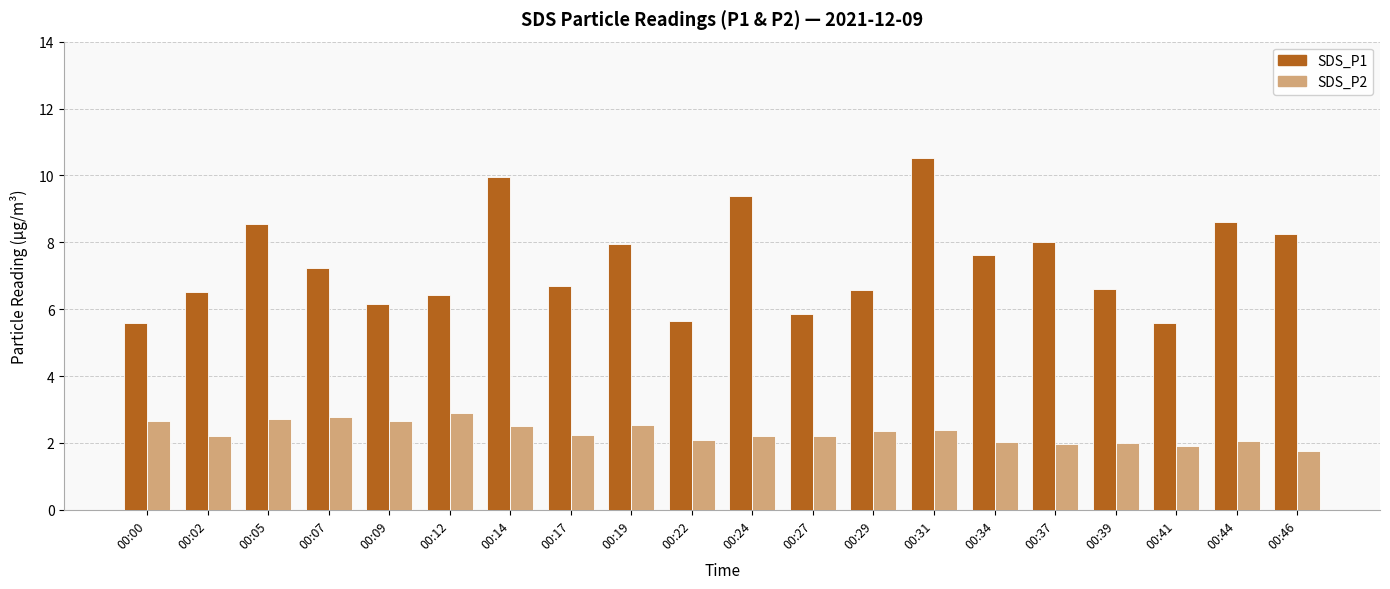

True or false: SDS_P2 has a value of 2.2 at 00:02.

True